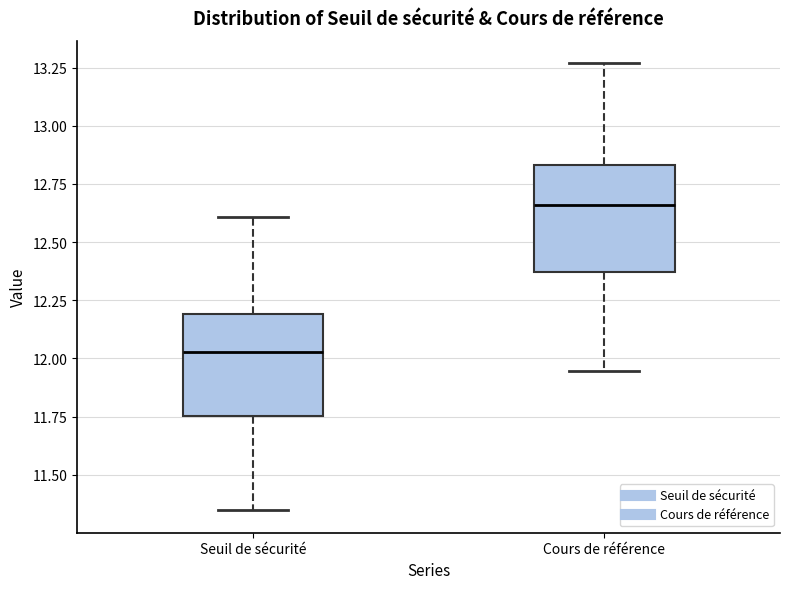

Where is the upper edge of the box for Cours de référence on the y-axis? The values are not printed on the chart, so give them approximately, as read against the axis.

12.85